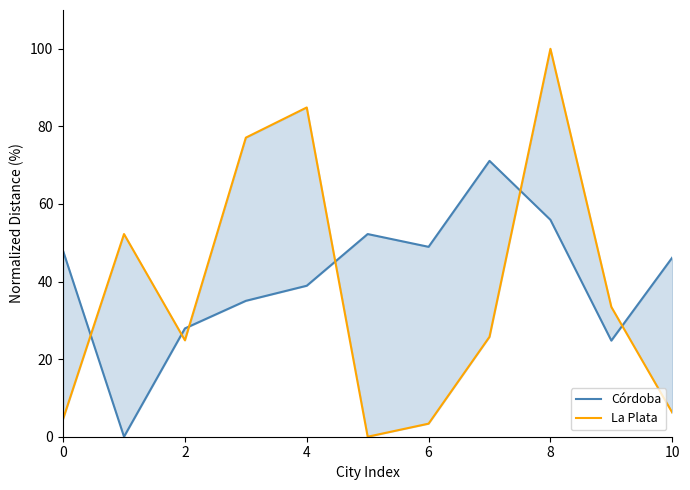

Rank the series by their maximum value, from highest to lowest.

La Plata, Córdoba